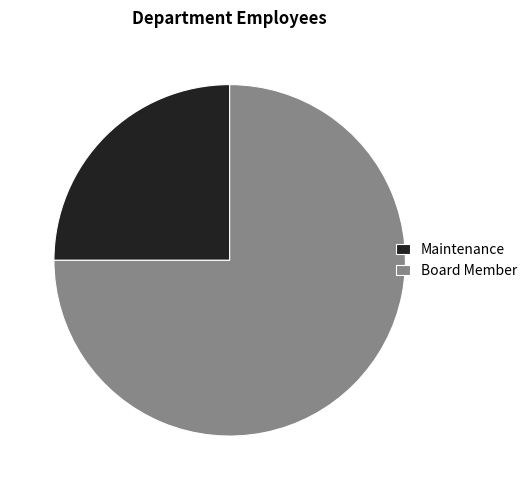

Does Board Member account for over 50% of the chart?

Yes